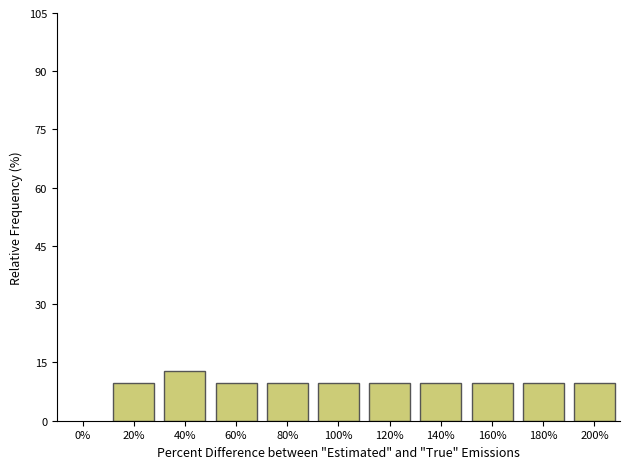

Reading right to left, list all the values displayed in this chart.

9.7	9.7	9.7	9.7	9.7	9.7	9.7	9.7	12.9	9.7